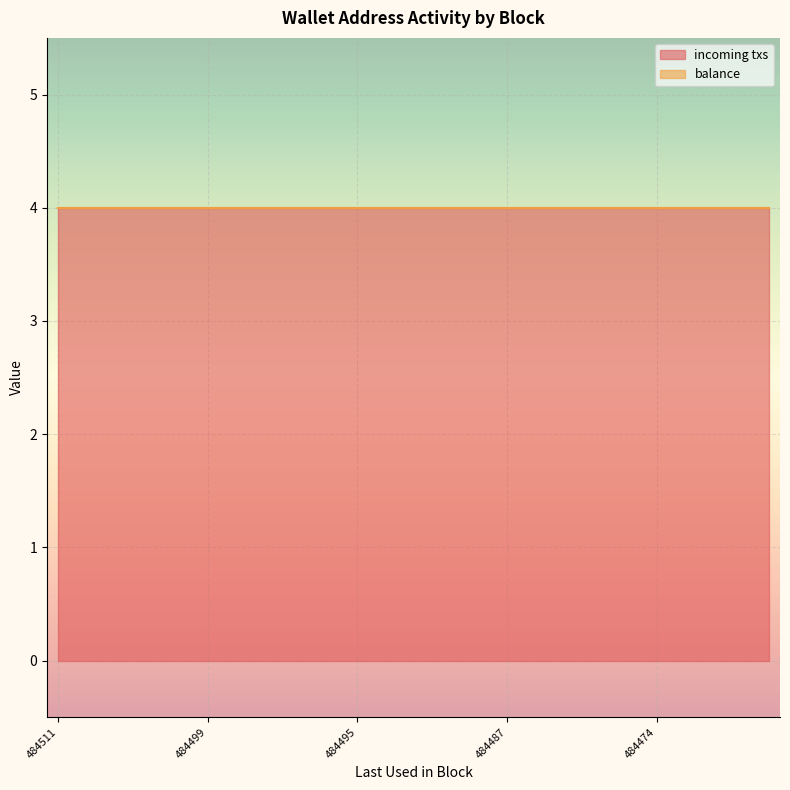

Count the number of data series in this chart.

2